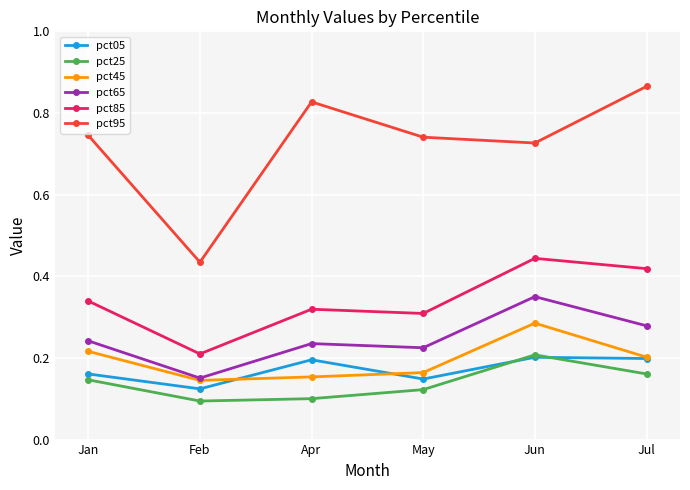

True or false: pct25 and pct45 intersect in this chart.

False